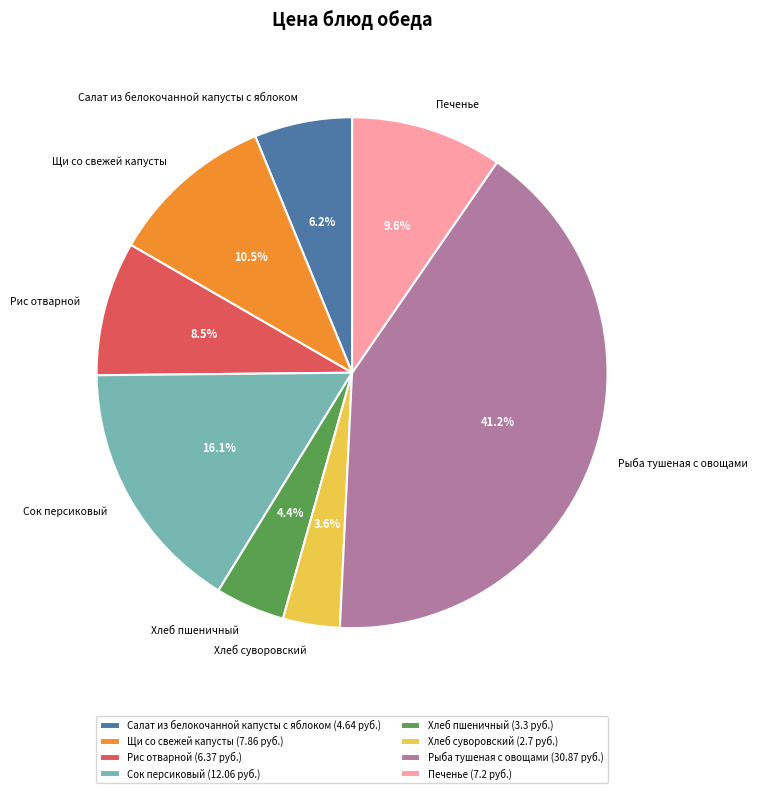

Does Рис отварной account for over 50% of the chart?

No